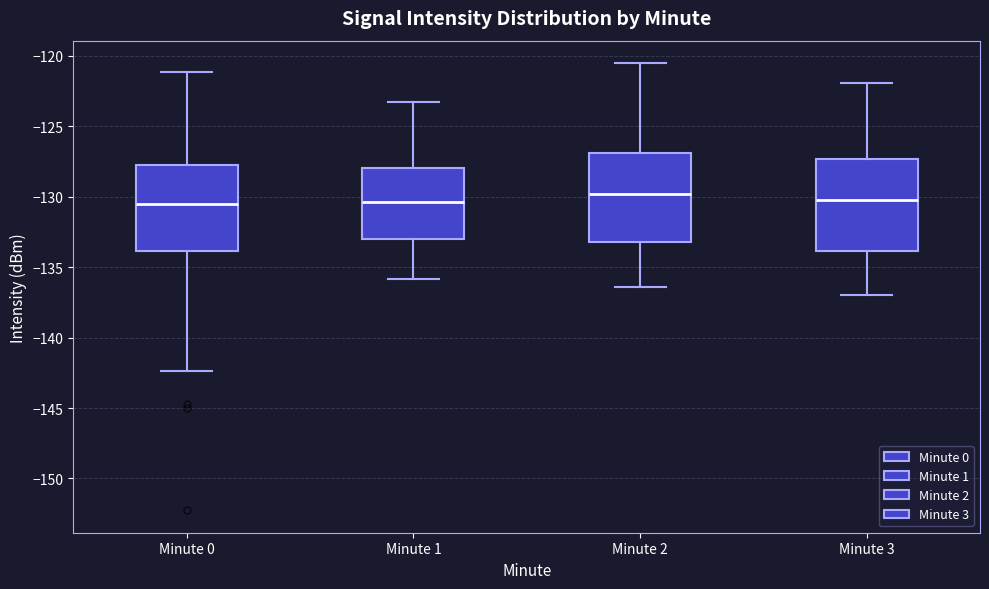

Reading left to right, transcribe this box plot: for each box, give where its median line is, the range the box spans, and where its two whiskers end, as read against the y-axis. The values are not printed on the chart, so give them approximately, as read against the axis.

Minute 0: median -130.5, box -134.0 to -127.5, whiskers -142.5 to -121.0
Minute 1: median -130.5, box -133.0 to -128.0, whiskers -136.0 to -123.5
Minute 2: median -130.0, box -133.0 to -127.0, whiskers -136.5 to -120.5
Minute 3: median -130.0, box -134.0 to -127.5, whiskers -137.0 to -122.0